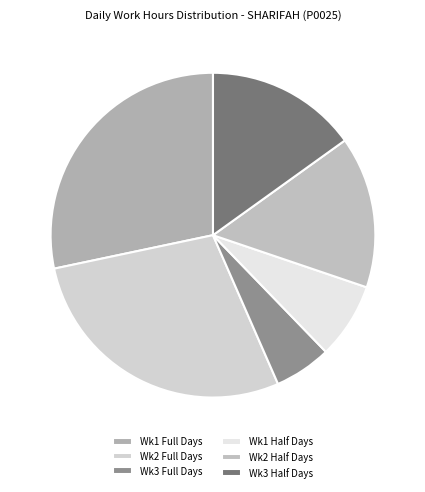

How many segments does this pie chart have?

6